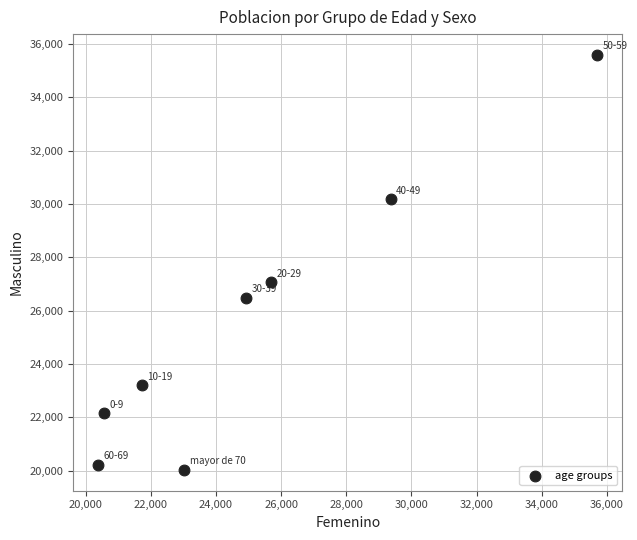

What Y value in the scatter plot is closest to 27809?

27055